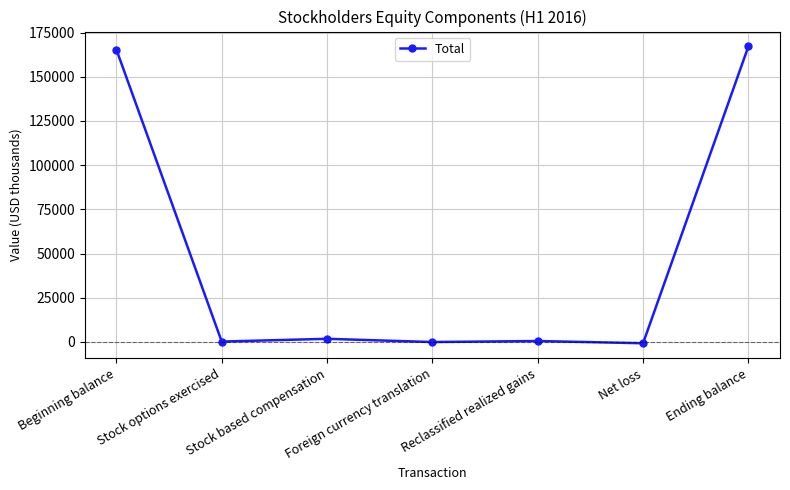

What is the minimum value shown in the chart?

-727